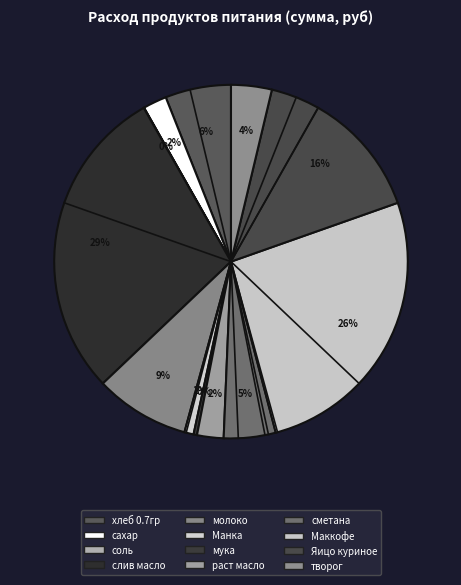

How much of the chart is everything except творог?

96.3%